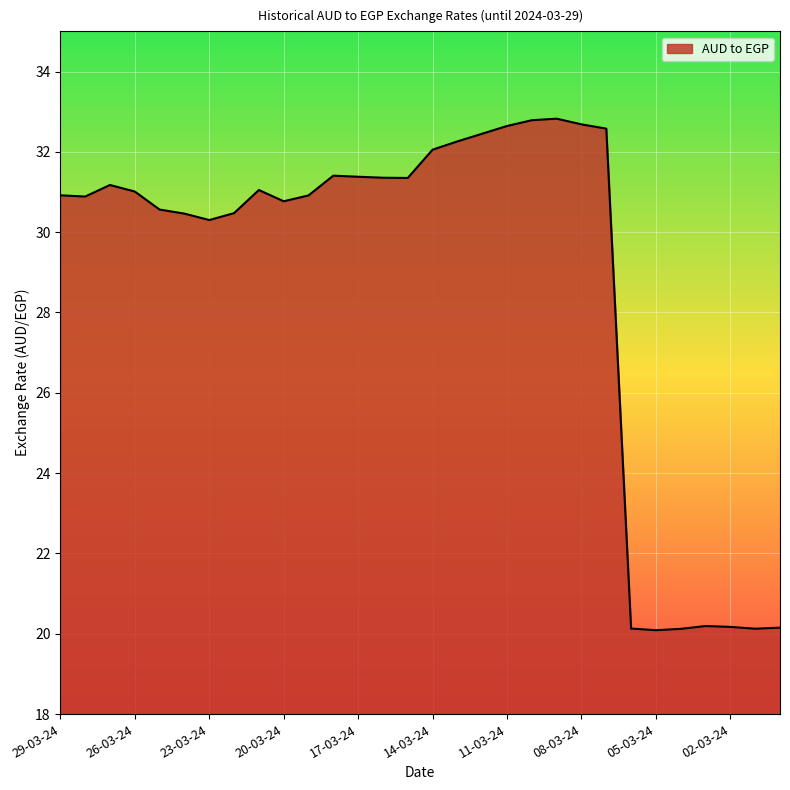

What is the sum of all values?

865.3